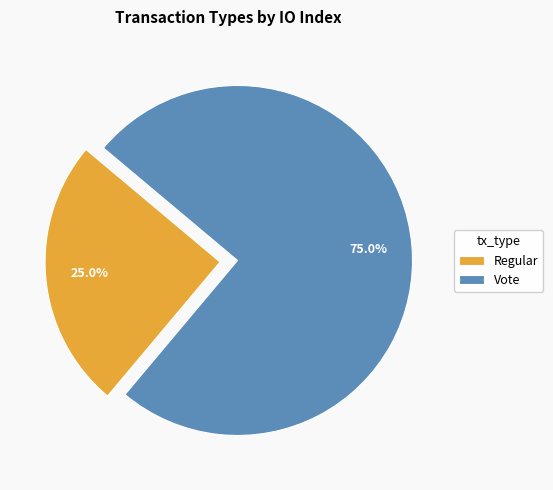

Which slice is the smallest?

Regular